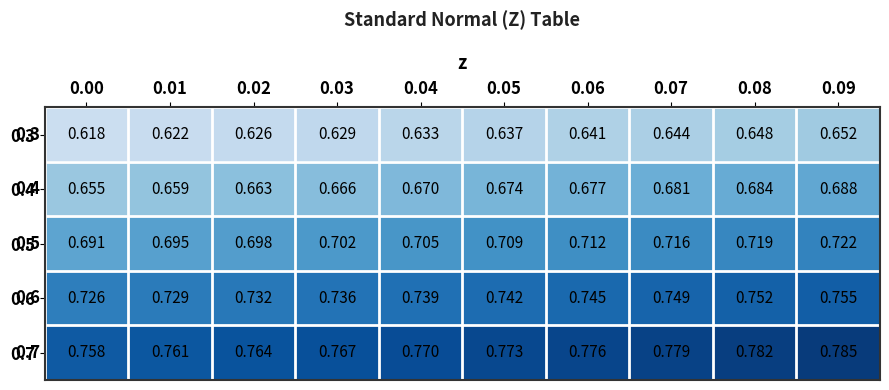

Reading left to right, extract all data points from this chart.

0.3: 0.00=0.6	0.01=0.6	0.02=0.6	0.03=0.6	0.04=0.6	0.05=0.6	0.06=0.6	0.07=0.6	0.08=0.6	0.09=0.7
0.4: 0.00=0.7	0.01=0.7	0.02=0.7	0.03=0.7	0.04=0.7	0.05=0.7	0.06=0.7	0.07=0.7	0.08=0.7	0.09=0.7
0.5: 0.00=0.7	0.01=0.7	0.02=0.7	0.03=0.7	0.04=0.7	0.05=0.7	0.06=0.7	0.07=0.7	0.08=0.7	0.09=0.7
0.6: 0.00=0.7	0.01=0.7	0.02=0.7	0.03=0.7	0.04=0.7	0.05=0.7	0.06=0.7	0.07=0.7	0.08=0.8	0.09=0.8
0.7: 0.00=0.8	0.01=0.8	0.02=0.8	0.03=0.8	0.04=0.8	0.05=0.8	0.06=0.8	0.07=0.8	0.08=0.8	0.09=0.8